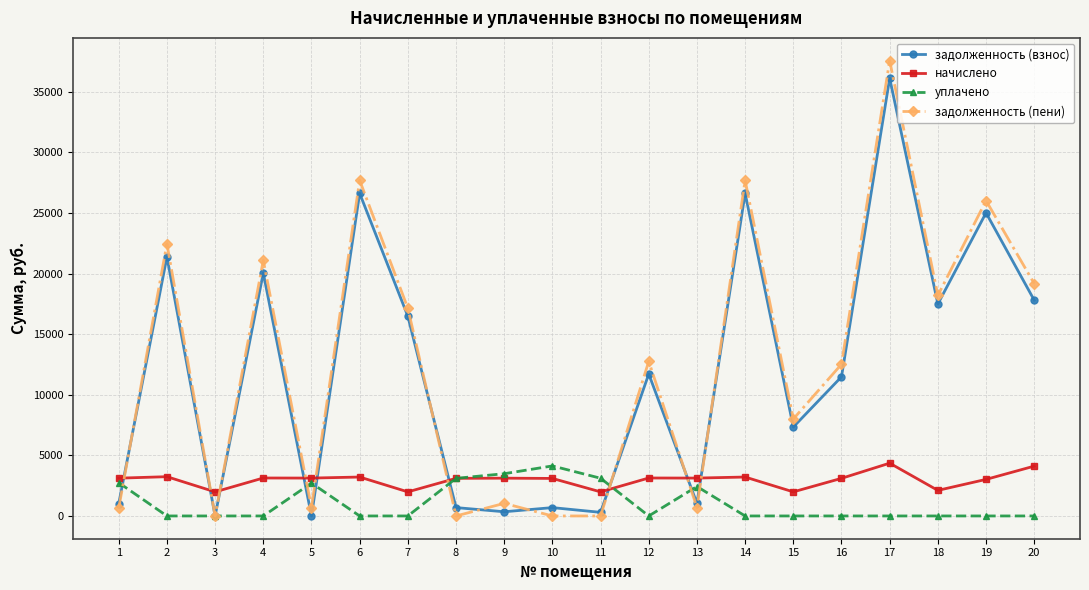

Which series ends up on top after the final intersection of задолженность (взнос) and уплачено?

задолженность (взнос)